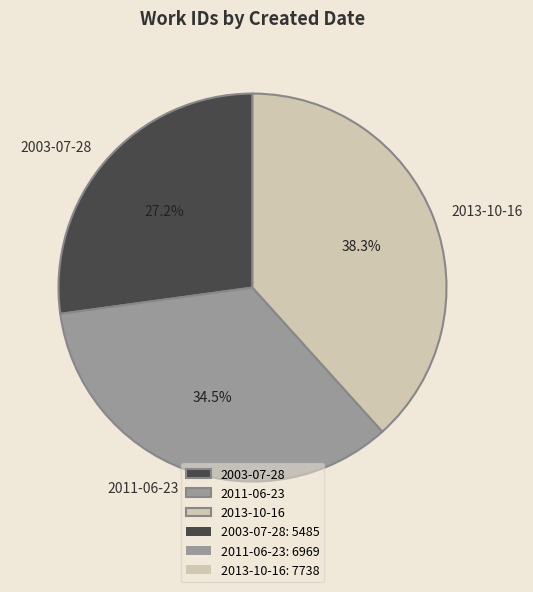

How many slices are in this pie chart?

3